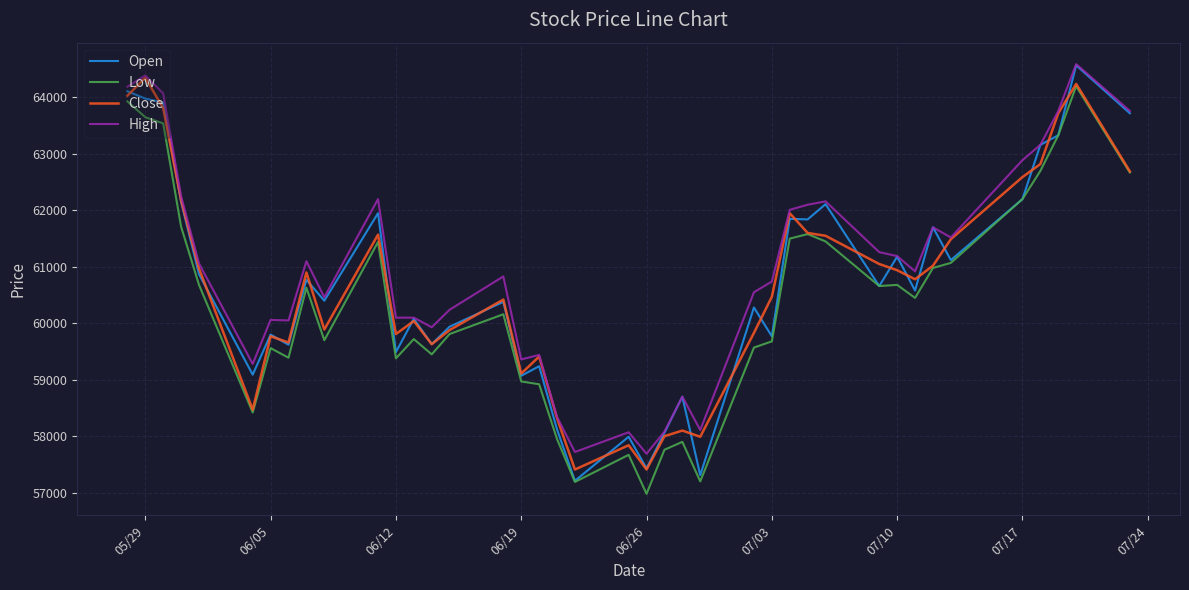

True or false: High and Low intersect in this chart.

False